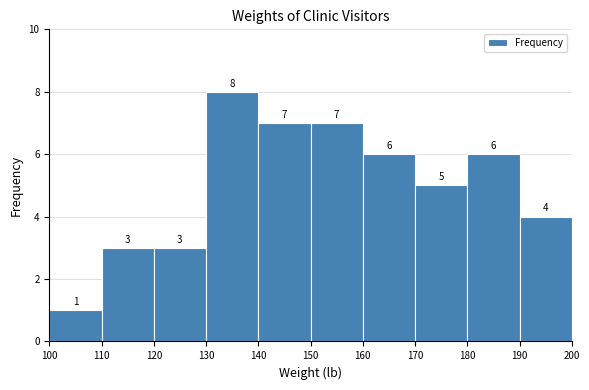

How tall is the bar that spans 190 to 200 on the x-axis?

4